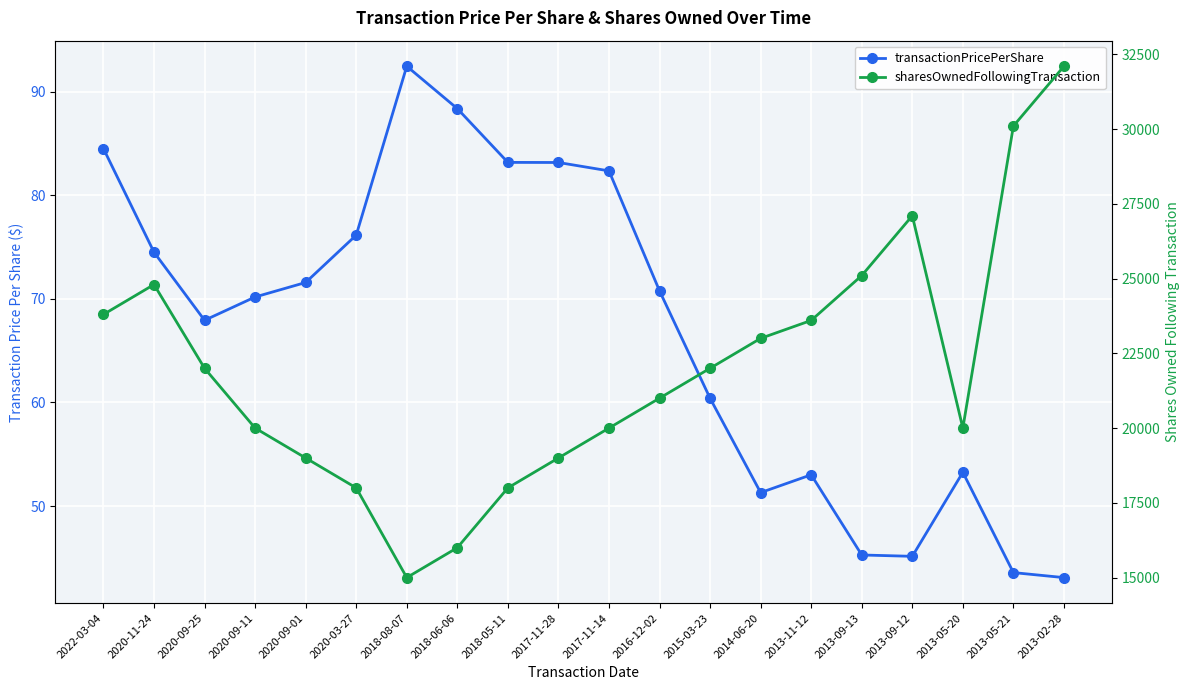

True or false: sharesOwnedFollowingTransaction has more than 0 points higher than both neighbors.

True